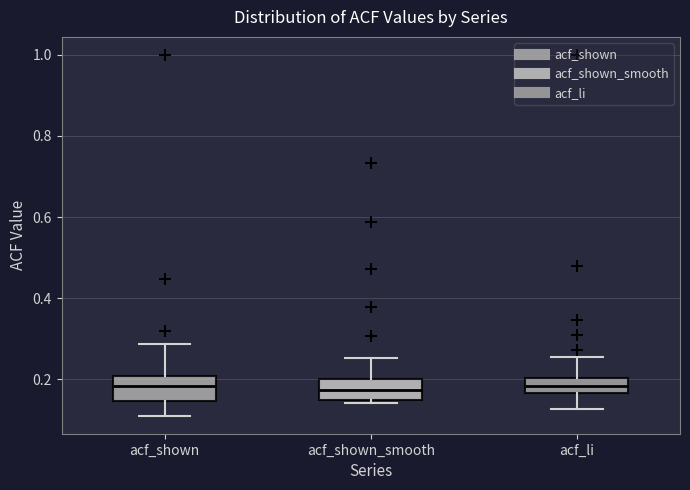

Where does the median line of the box for acf_shown_smooth sit on the y-axis? The values are not printed on the chart, so give them approximately, as read against the axis.

0.18